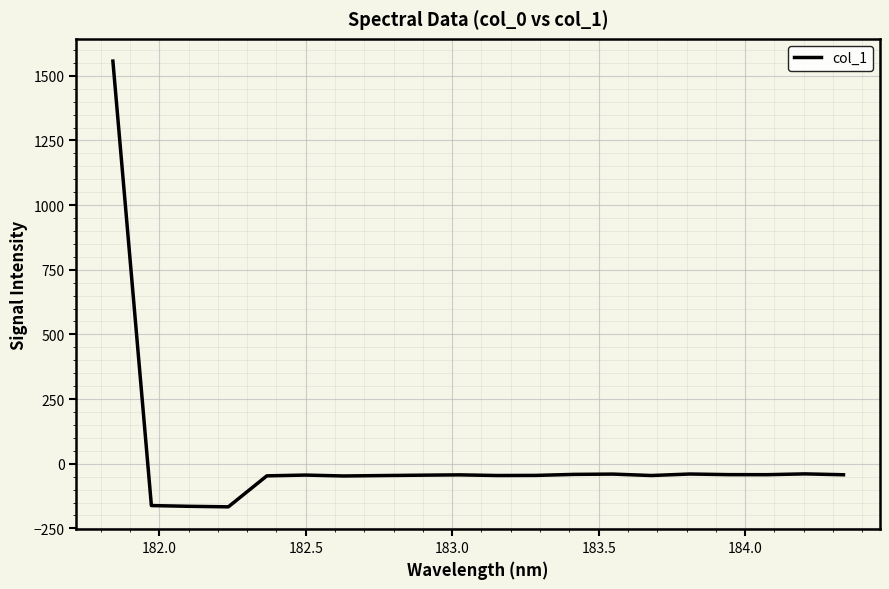

What is the difference between the maximum and minimum values?

1723.4